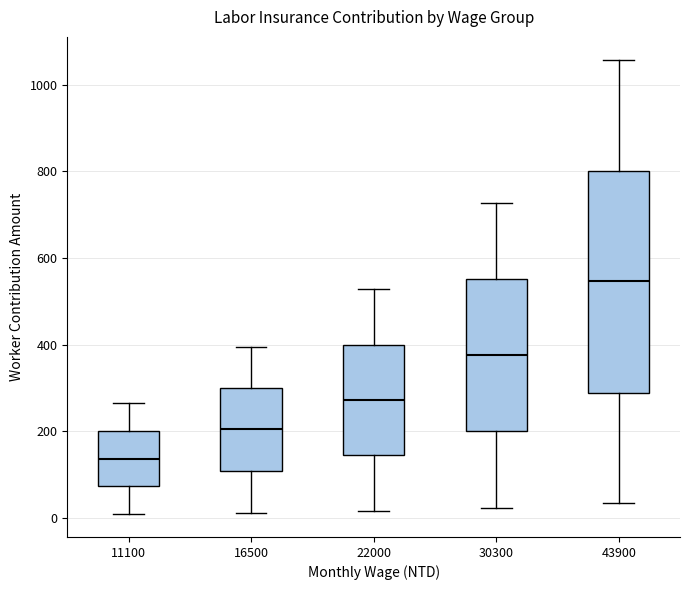

Reading left to right, transcribe this box plot: for each box, give where its median line is, the range the box spans, and where its two whiskers end, as read against the y-axis. The values are not printed on the chart, so give them approximately, as read against the axis.

11100: median 140, box 80 to 200, whiskers 0 to 260
16500: median 200, box 100 to 300, whiskers 20 to 400
22000: median 280, box 140 to 400, whiskers 20 to 520
30300: median 380, box 200 to 560, whiskers 20 to 720
43900: median 540, box 280 to 800, whiskers 40 to 1060